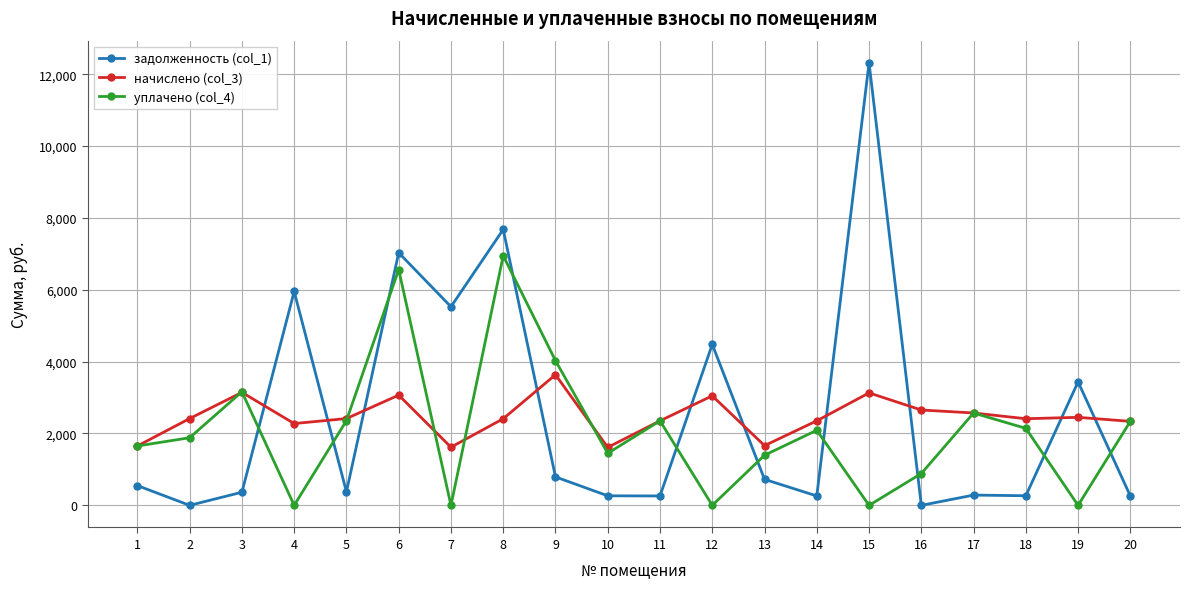

What is the value of the задолженность (col_1) point at the 8th from the left?

7678.2